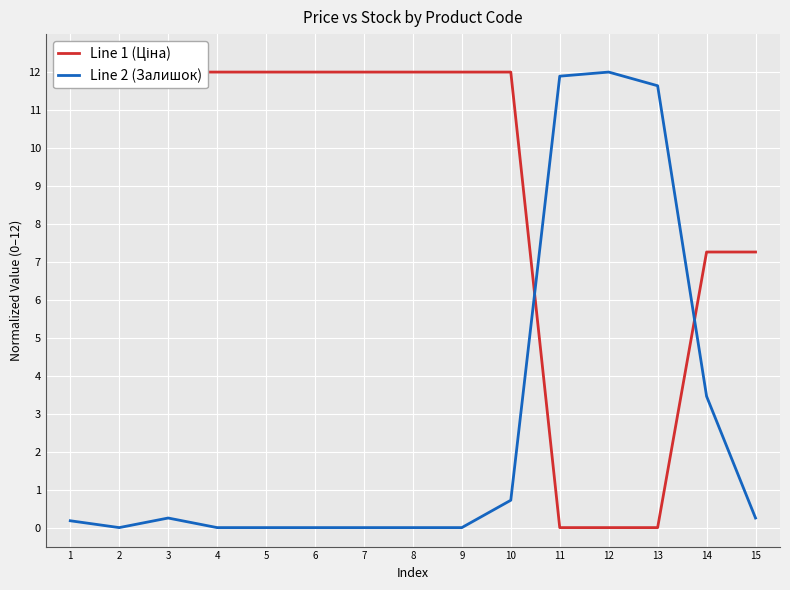

True or false: Ціна has a value of 6.2 at 2.

False